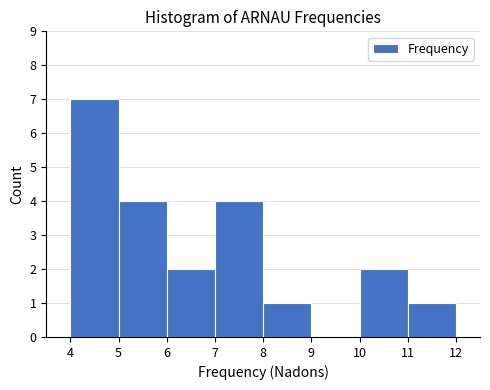

Which range on the x-axis has the tallest bar?

4 to 5